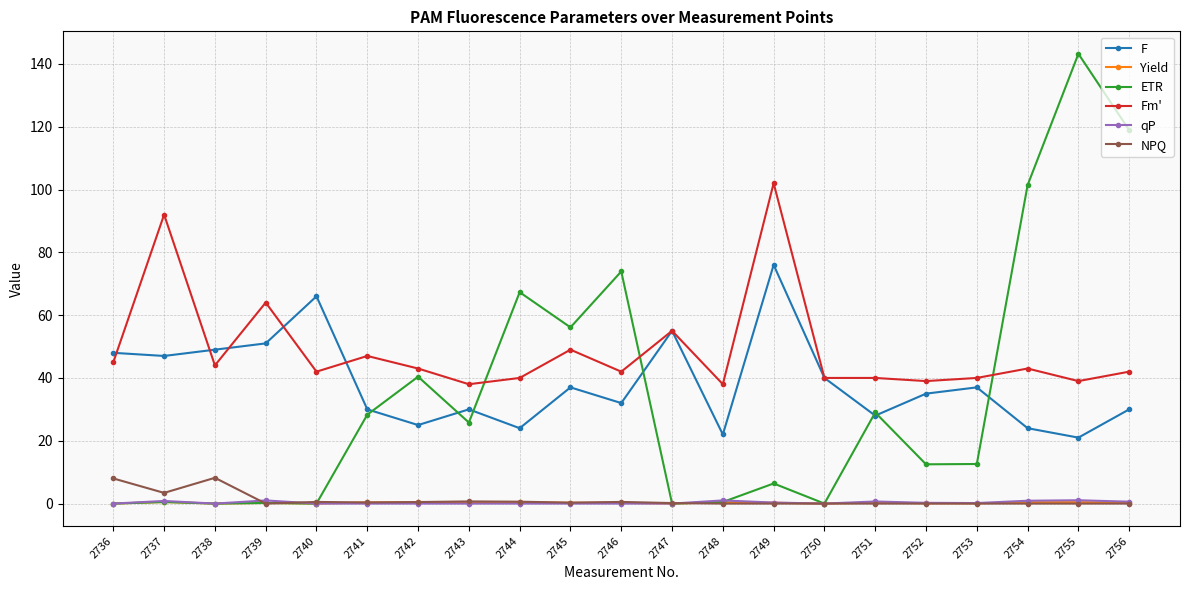

Does the chart have visible grid lines?

Yes